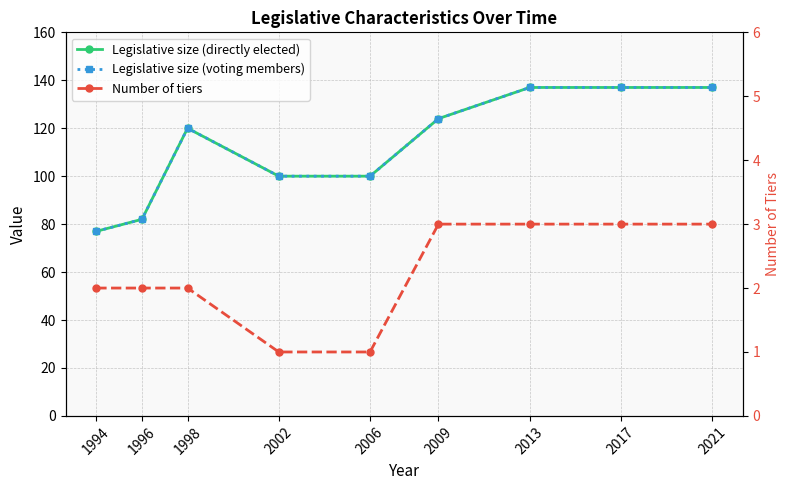

True or false: Legislative size (directly elected) has a value of 77 at 1994.

True